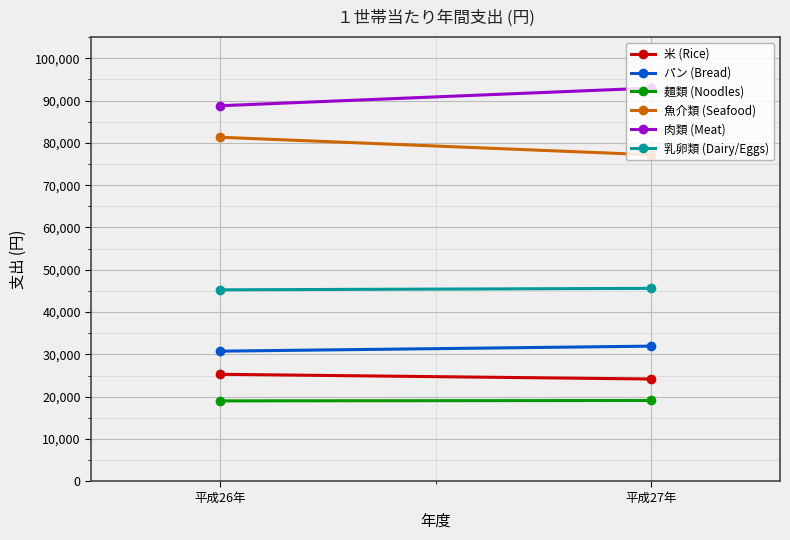

How many categories are shown in the chart?

2